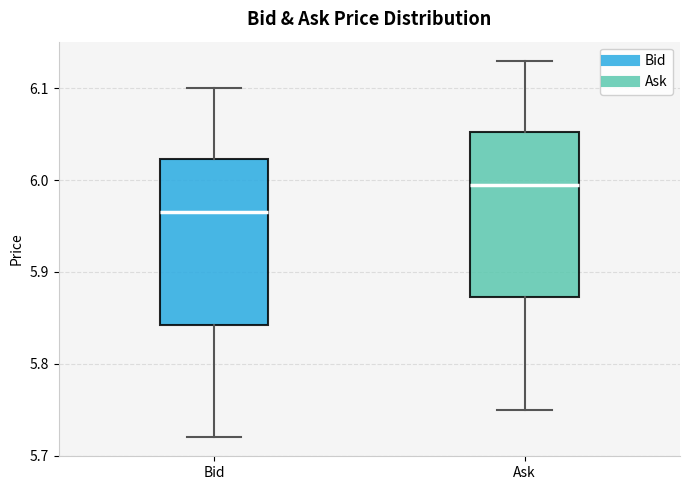

Reading left to right, transcribe this box plot: for each box, give where its median line is, the range the box spans, and where its two whiskers end, as read against the y-axis. The values are not printed on the chart, so give them approximately, as read against the axis.

Bid: median 5.97, box 5.84 to 6.02, whiskers 5.72 to 6.10
Ask: median 6.00, box 5.87 to 6.05, whiskers 5.75 to 6.13